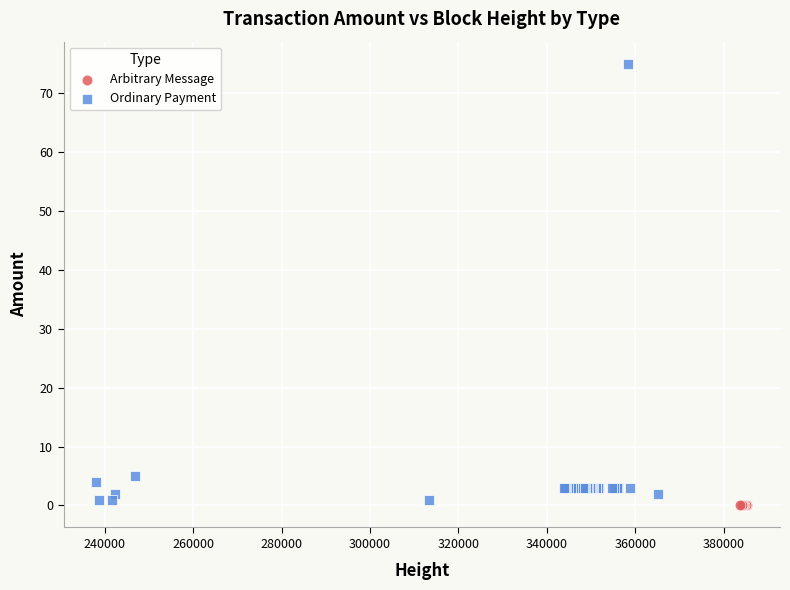

Which series reaches the maximum Y coordinate?

Ordinary Payment